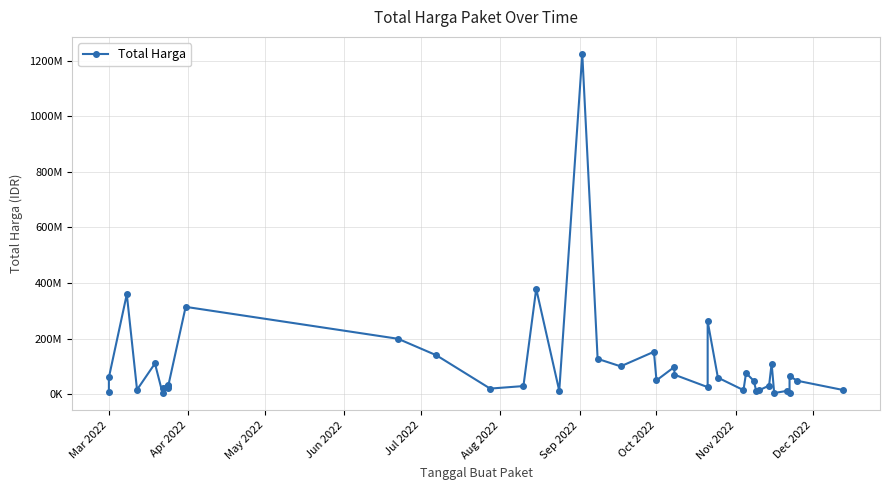

How many values exceed 48140000?

19